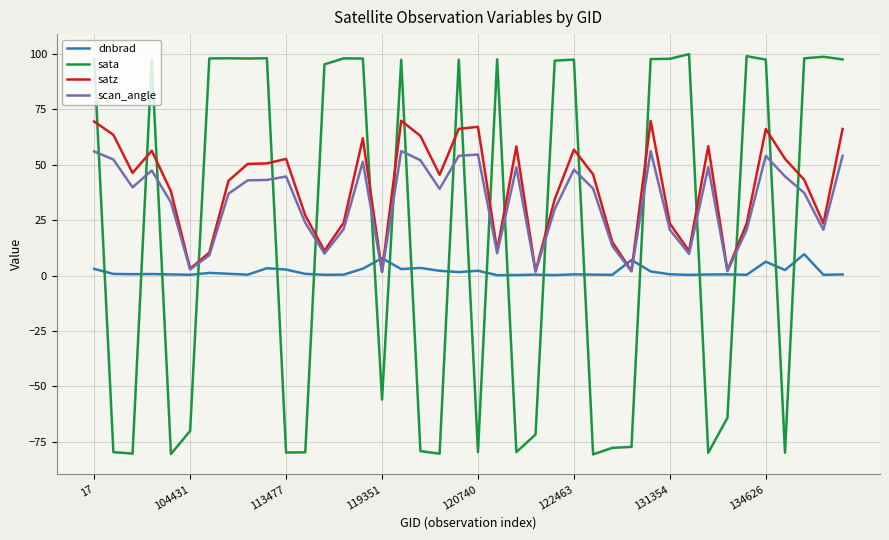

Rank the series by their average value, from lowest to highest.

dnbrad, sata, scan_angle, satz